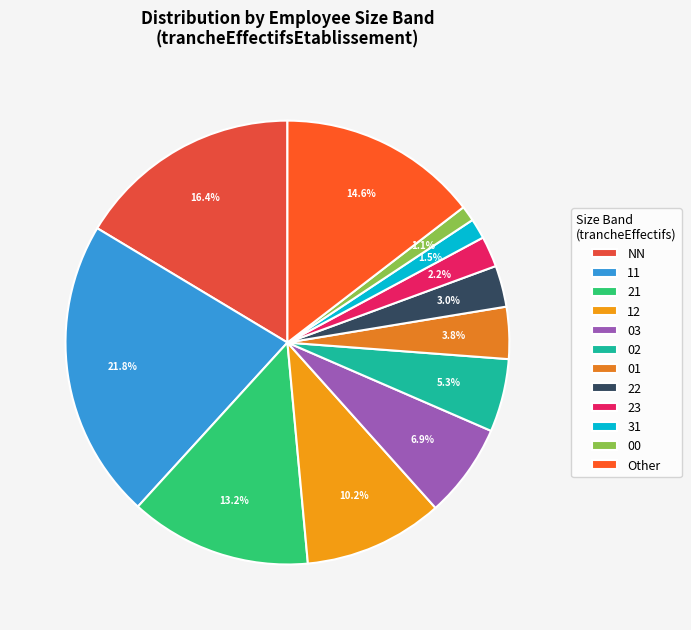

How many slices are in this pie chart?

12